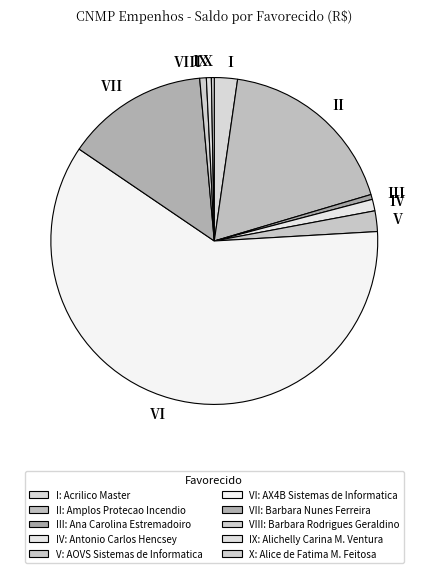

Does any single category account for the majority?

Yes